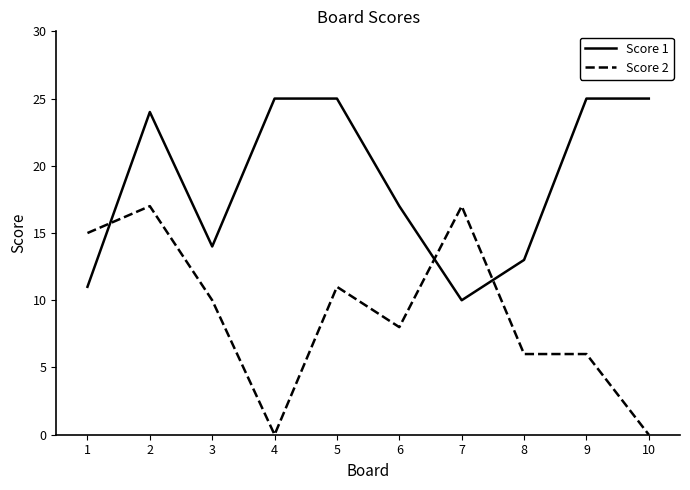

Which series has the largest range (max minus min)?

Score 2